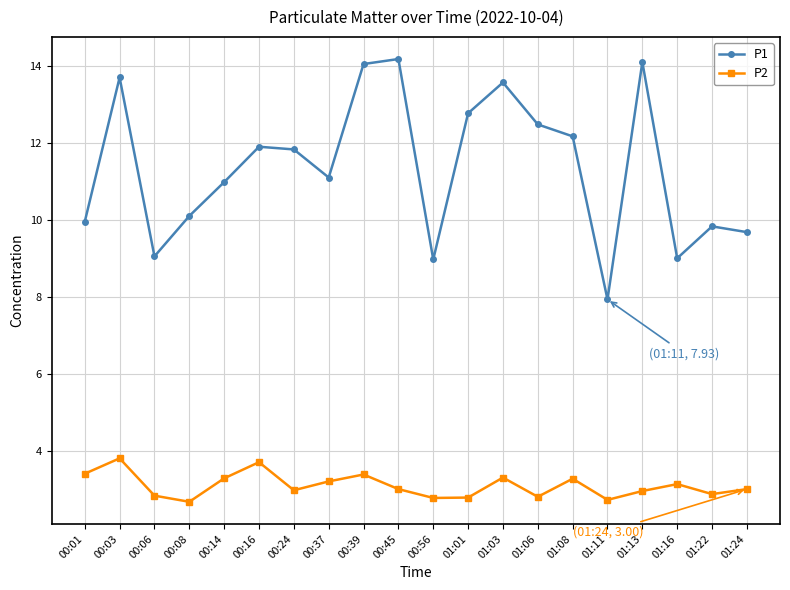

What is the value of the P1 point at the 3rd from the left?

9.1